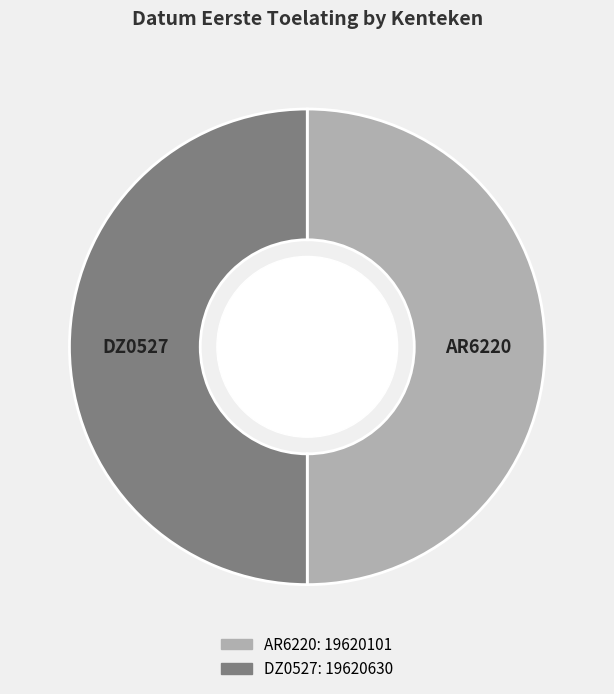

Is the sum of DZ0527 and AR6220 greater than half?

Yes